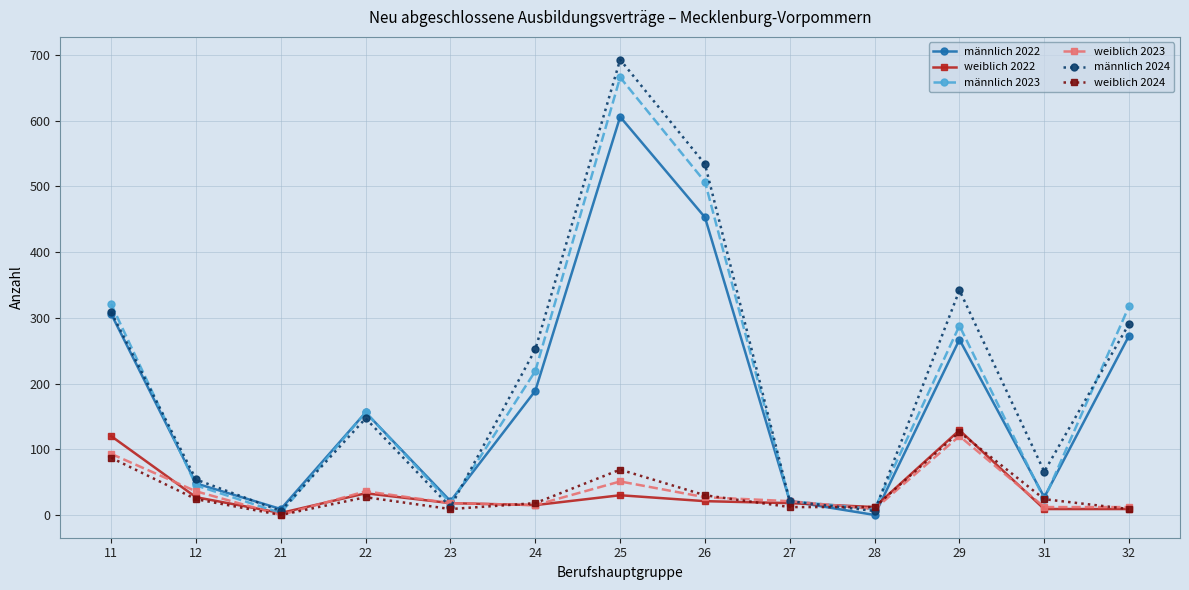

What is the difference between the maximum and minimum values in the weiblich 2022 series?

126